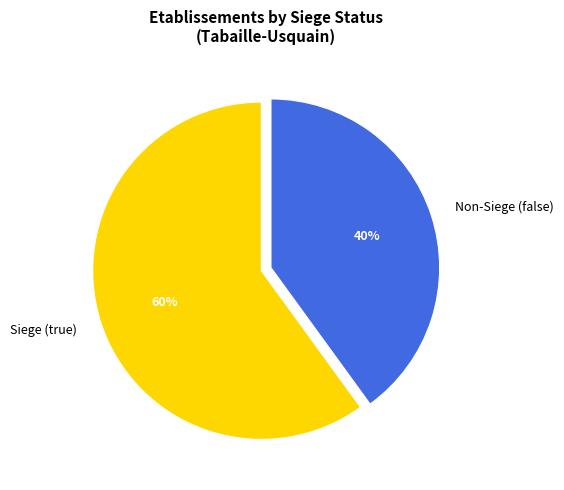

Between Non-Siege (false) and Siege (true), which is larger?

Siege (true)